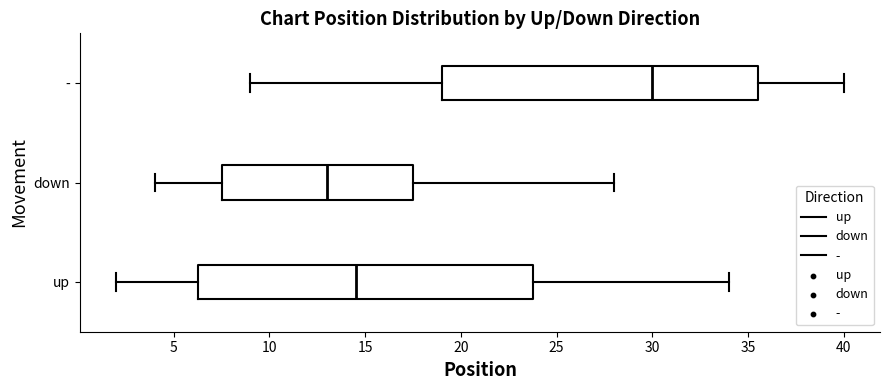

Where is the left edge of the box for - on the x-axis? The values are not printed on the chart, so give them approximately, as read against the axis.

19.0